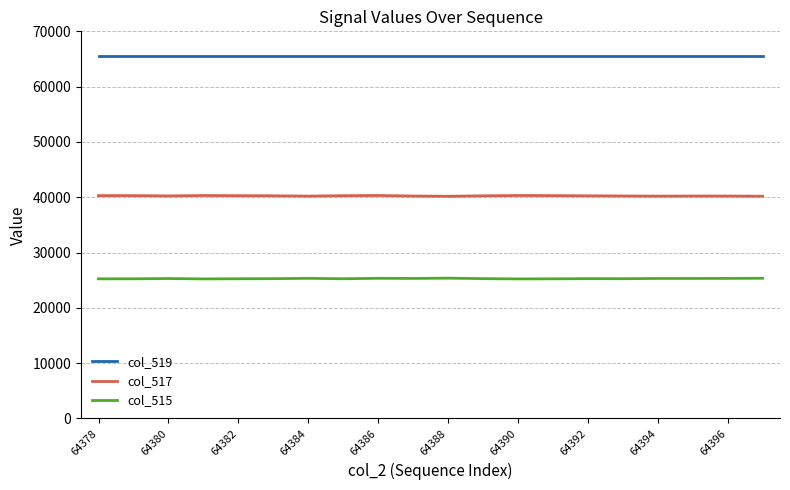

True or false: col_519 and col_517 intersect in this chart.

False